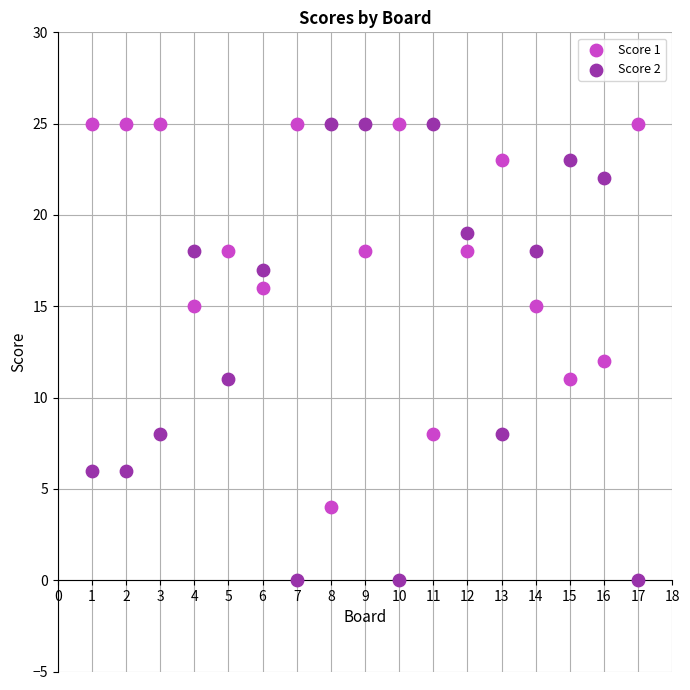

What is the X range (max minus min) for the scatter plot?

16